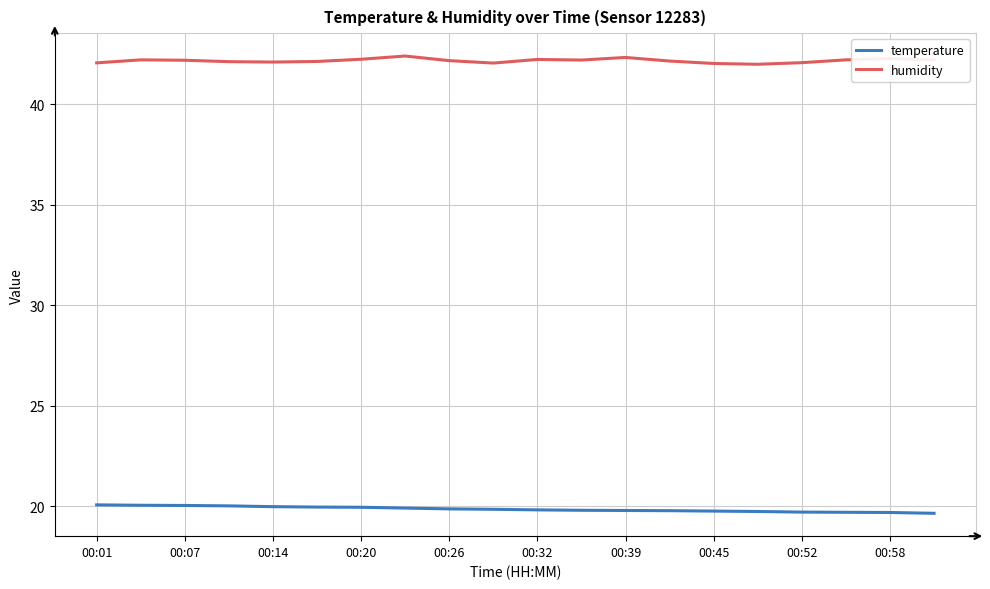

Rank the series by their maximum value, from lowest to highest.

temperature, humidity